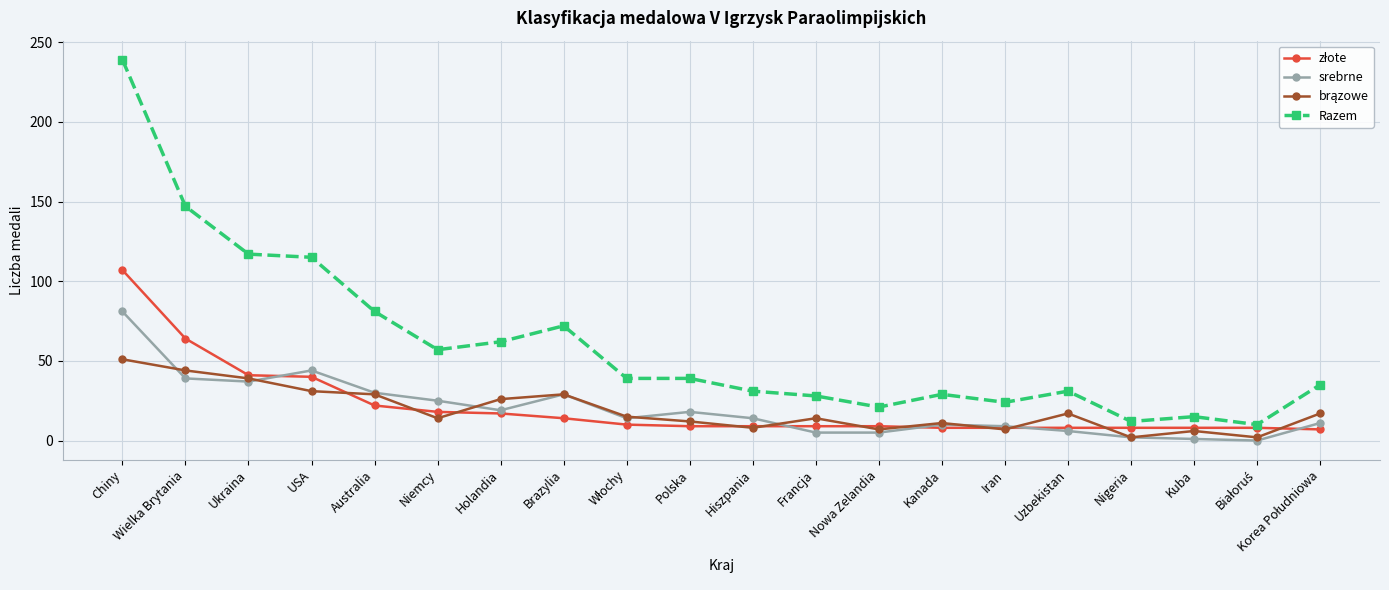

The Razem series shows 81 at Australia. True or false?

True